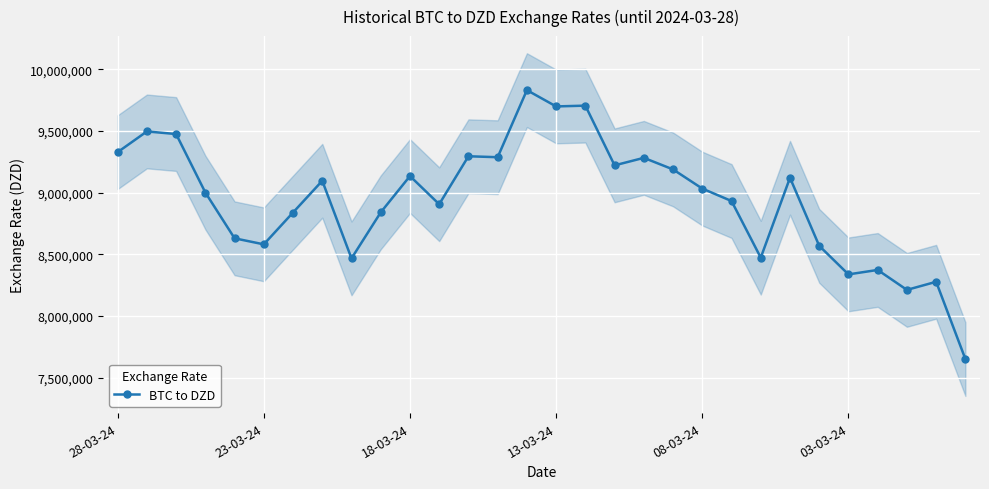

What is the minimum value for BTC to DZD?

7651600